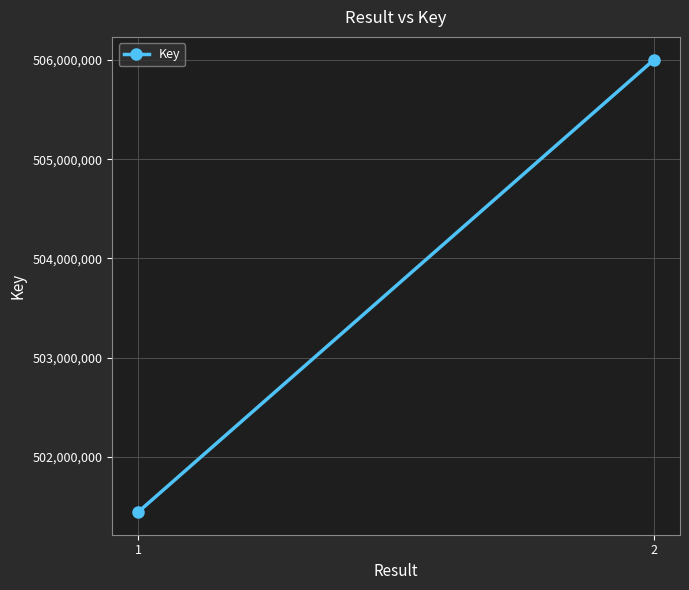

What is the ratio of the value at 2 to the value at 1?

1.0